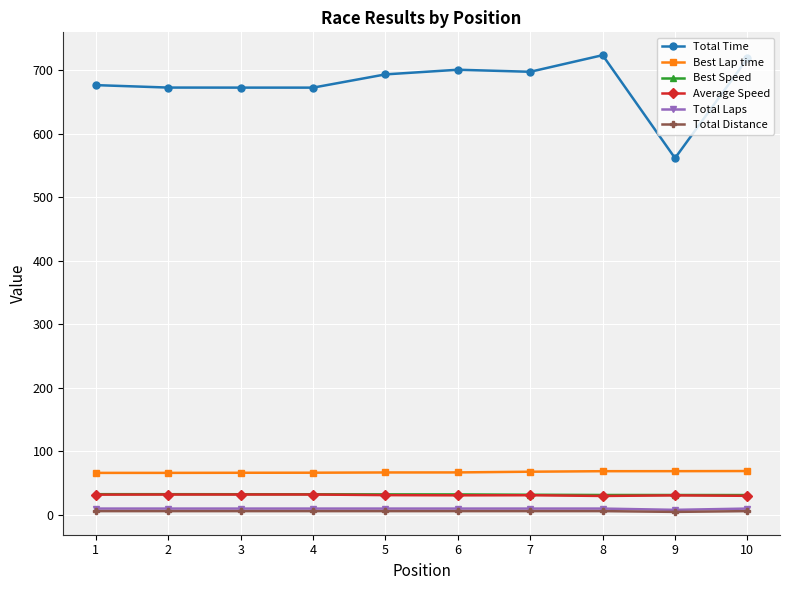

How many values in the Total Time series exceed 693?

5